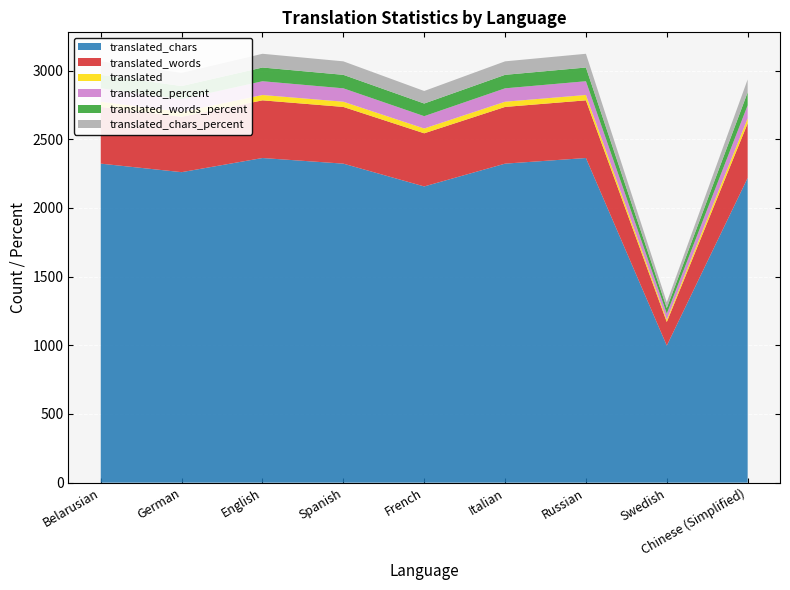

Reading right to left, list all the values displayed in this chart.

translated_chars: Chinese (Simplified)=2219.0	Swedish=998.0	Russian=2364.0	Italian=2323.0	French=2157.0	Spanish=2323.0	English=2364.0	German=2261.0	Belarusian=2323.0
translated_words: Chinese (Simplified)=397.0	Swedish=172.0	Russian=420.0	Italian=413.0	French=387.0	Spanish=413.0	English=420.0	German=403.0	Belarusian=413.0
translated: Chinese (Simplified)=37.0	Swedish=17.0	Russian=39.0	Italian=38.0	French=35.0	Spanish=38.0	English=39.0	German=36.0	Belarusian=38.0
translated_percent: Chinese (Simplified)=94.8	Swedish=43.5	Russian=100.0	Italian=97.4	French=89.7	Spanish=97.4	English=100.0	German=92.3	Belarusian=97.4
translated_words_percent: Chinese (Simplified)=94.5	Swedish=40.9	Russian=100.0	Italian=98.3	French=92.1	Spanish=98.3	English=100.0	German=95.9	Belarusian=98.3
translated_chars_percent: Chinese (Simplified)=93.8	Swedish=42.2	Russian=100.0	Italian=98.2	French=91.2	Spanish=98.2	English=100.0	German=95.6	Belarusian=98.2